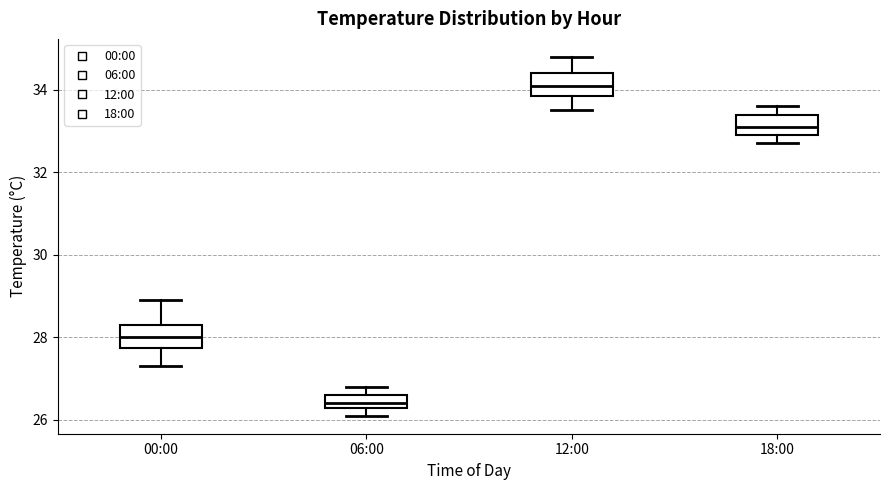

Where does the upper whisker of the box for 12:00 end on the y-axis? The values are not printed on the chart, so give them approximately, as read against the axis.

34.8